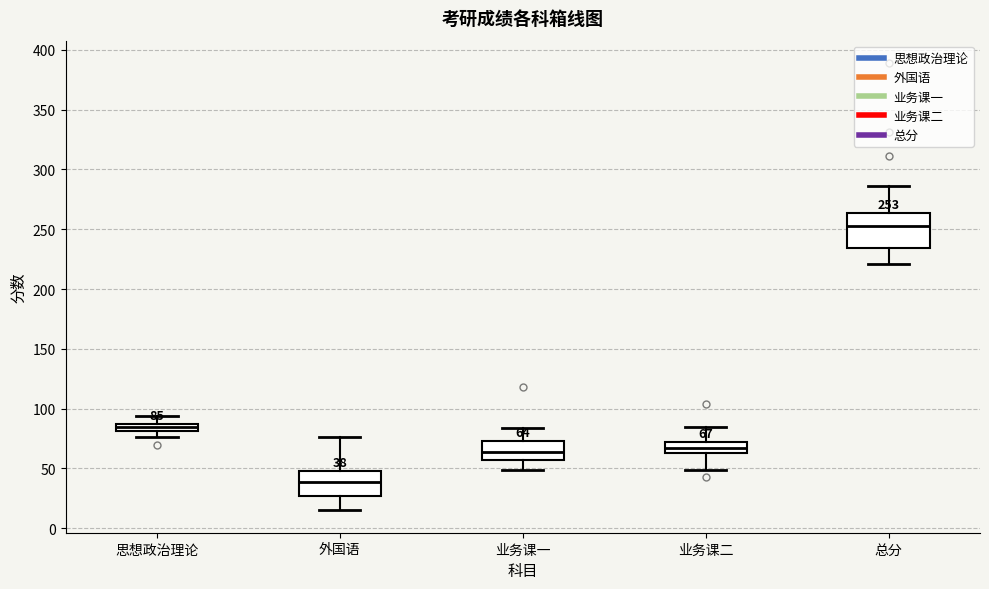

Which box is the tallest, from its lower edge to its upper edge?

总分